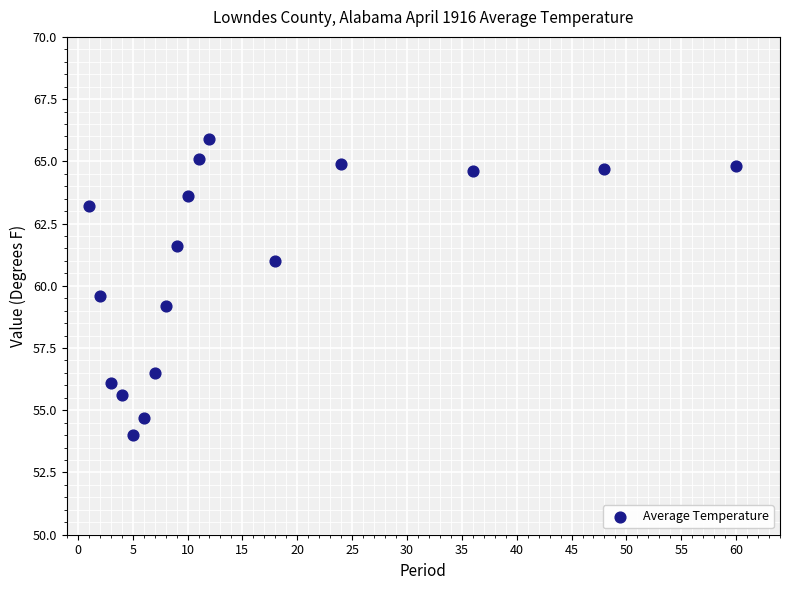

What Y value in the scatter plot is closest to 59?

59.2